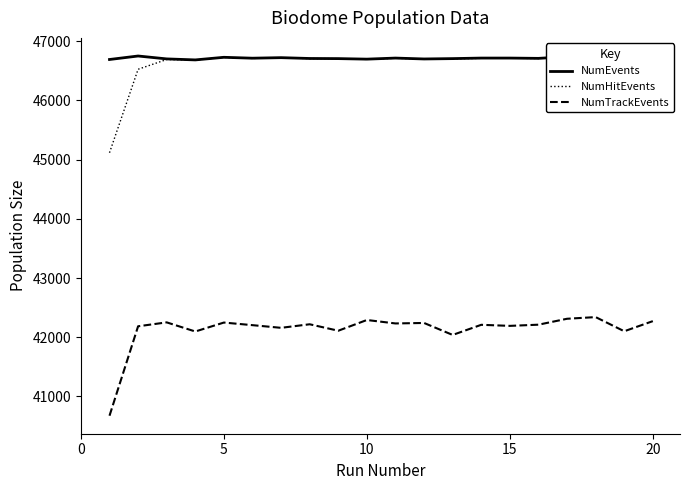

What is the minimum value shown in the chart?

40675